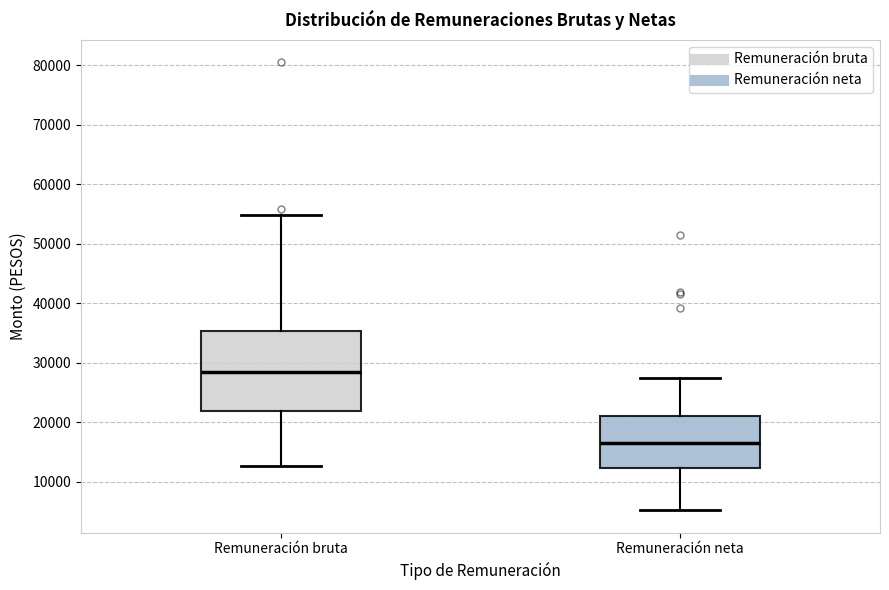

Where does the lower whisker of the box for Remuneración bruta end on the y-axis? The values are not printed on the chart, so give them approximately, as read against the axis.

13000